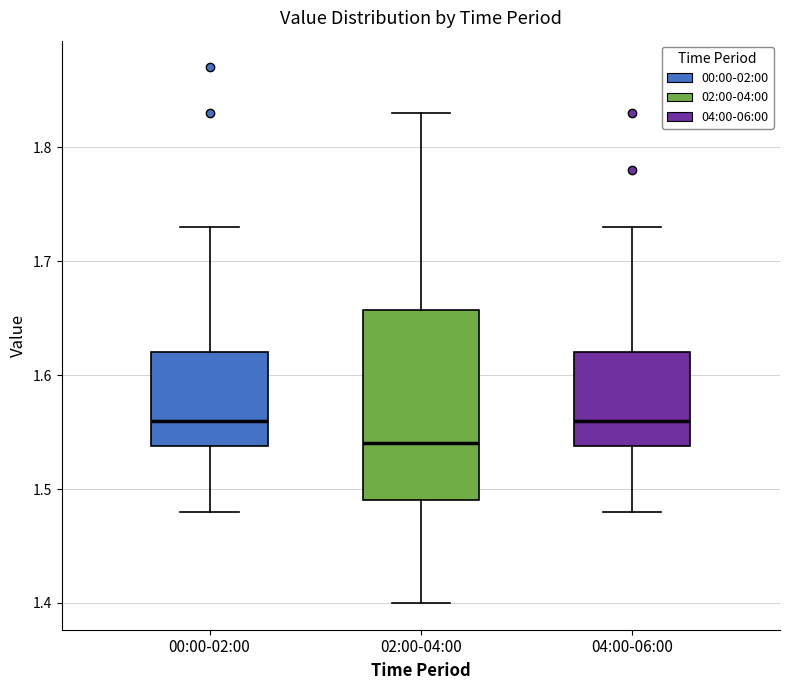

Where does the median line of the box for 02:00-04:00 sit on the y-axis? The values are not printed on the chart, so give them approximately, as read against the axis.

1.54